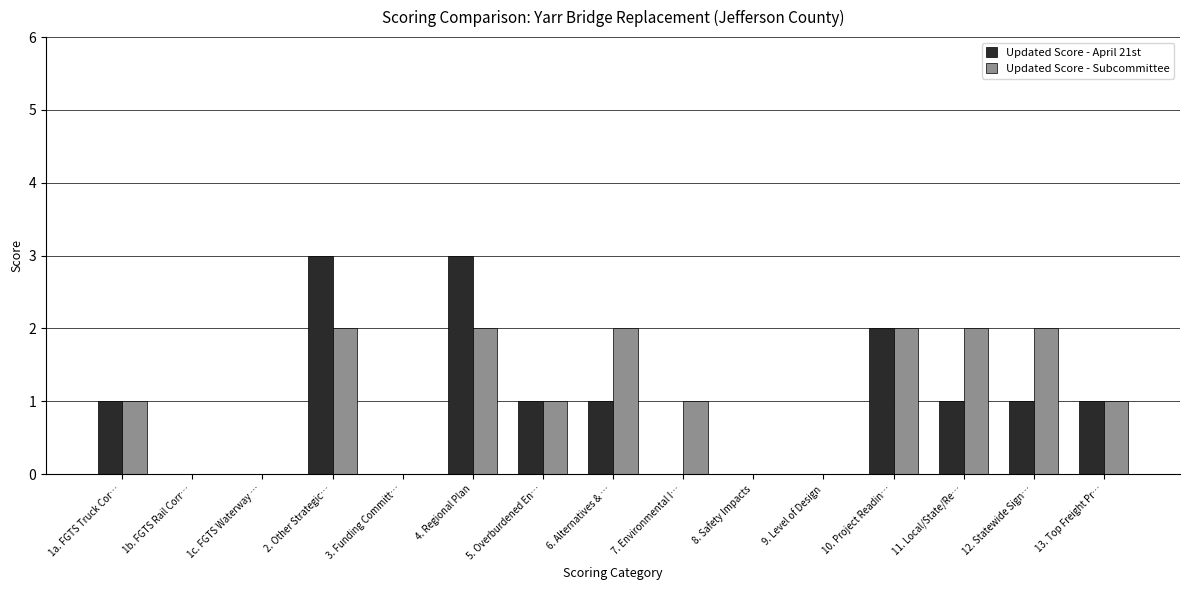

Which series has the largest total across all categories?

Updated Score - Subcommittee